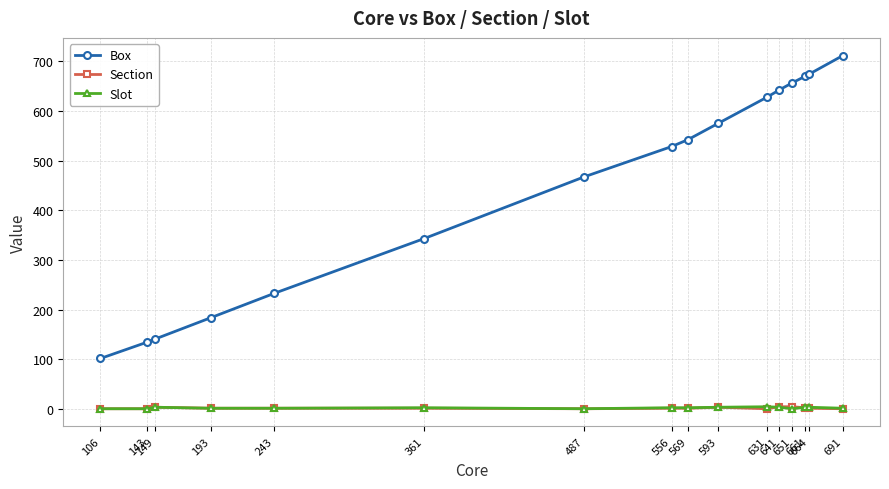

What are all the series names shown in the legend?

Box, Section, Slot